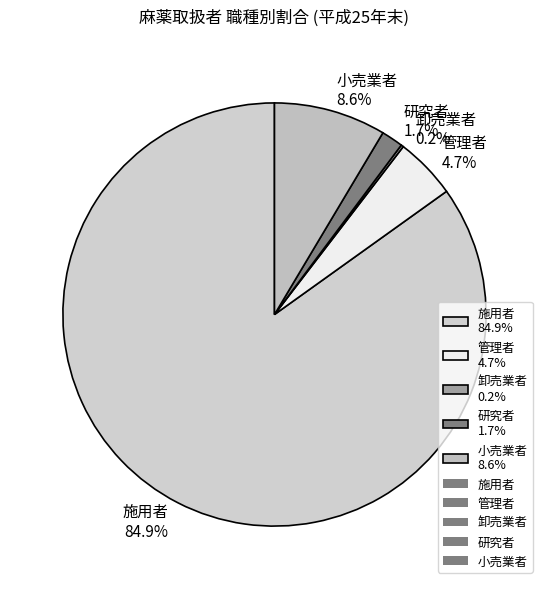

Which slice is the largest?

施用者